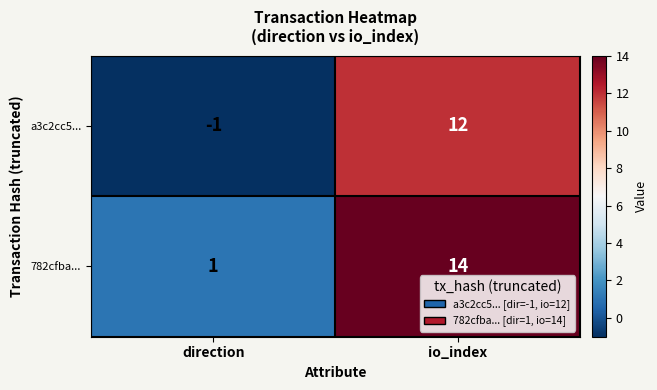

At which category is the sum across all series the highest?

io_index